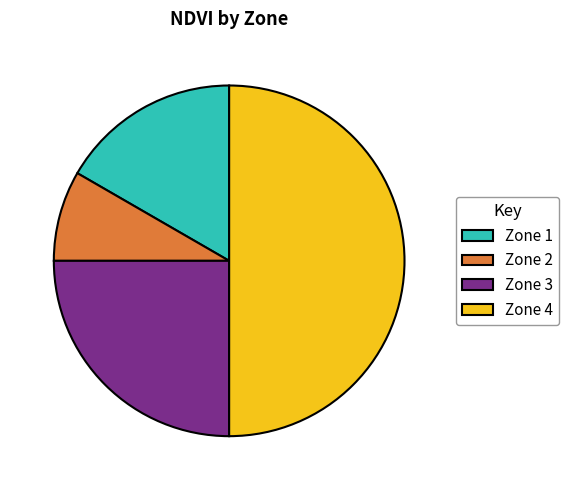

What is the ratio of the value at Zone 1 to the value at Zone 3?

0.7